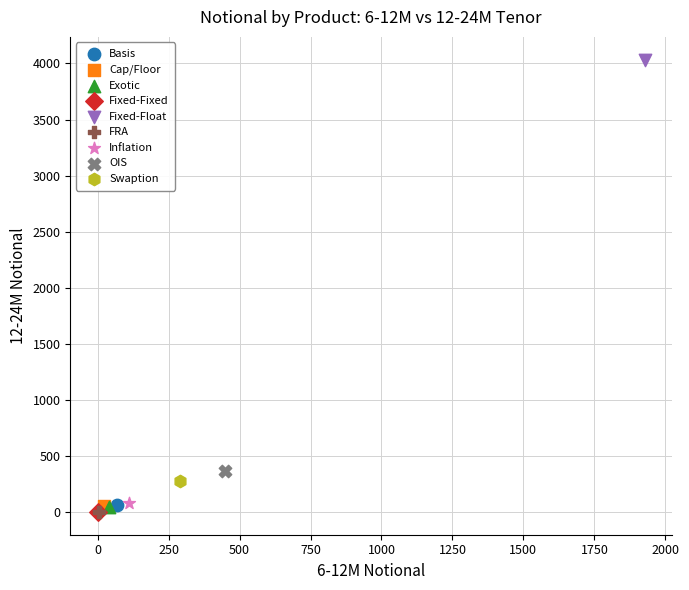

What are all the series names shown in the legend?

Basis, Cap/Floor, Exotic, Fixed-Fixed, Fixed-Float, FRA, Inflation, OIS, Swaption